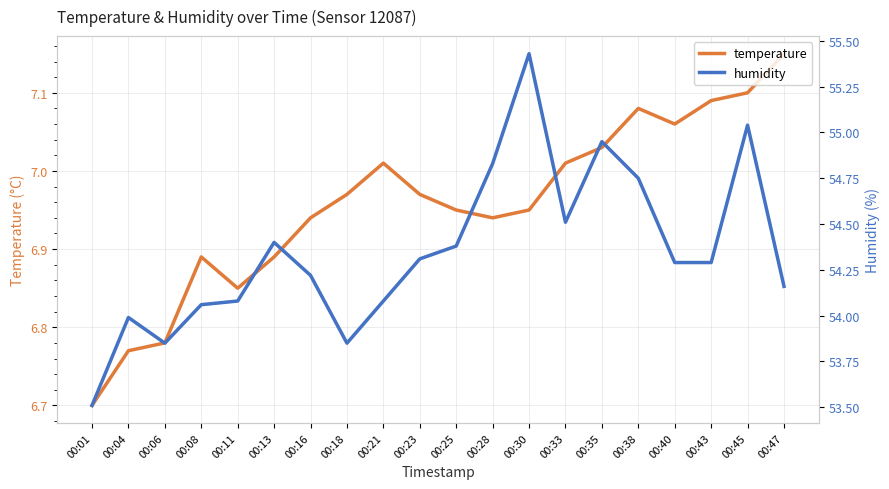

What is the difference between the humidity values at 00:47 and 00:33?

0.4